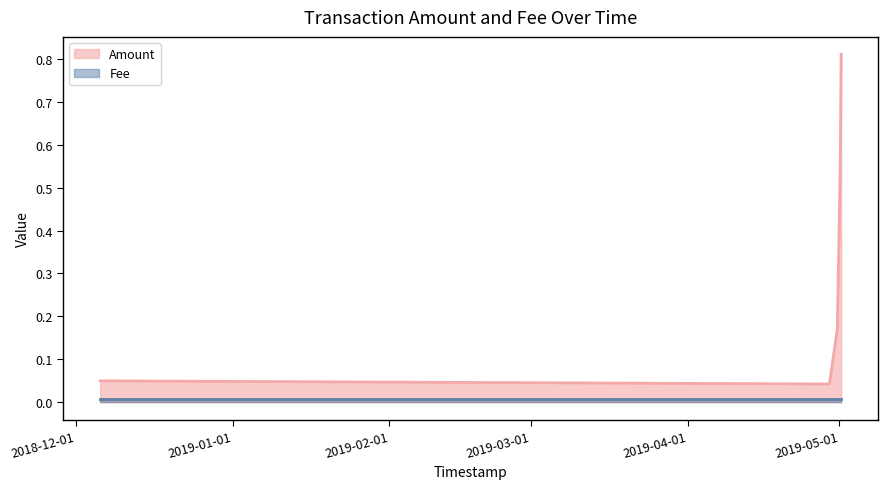

List the labels in order of value, largest first.

2019-05-01 08:41:16, 2019-05-01 04:38:59, 2019-04-30 14:35:55, 2018-12-05 19:22:00, 2019-04-29 01:24:26